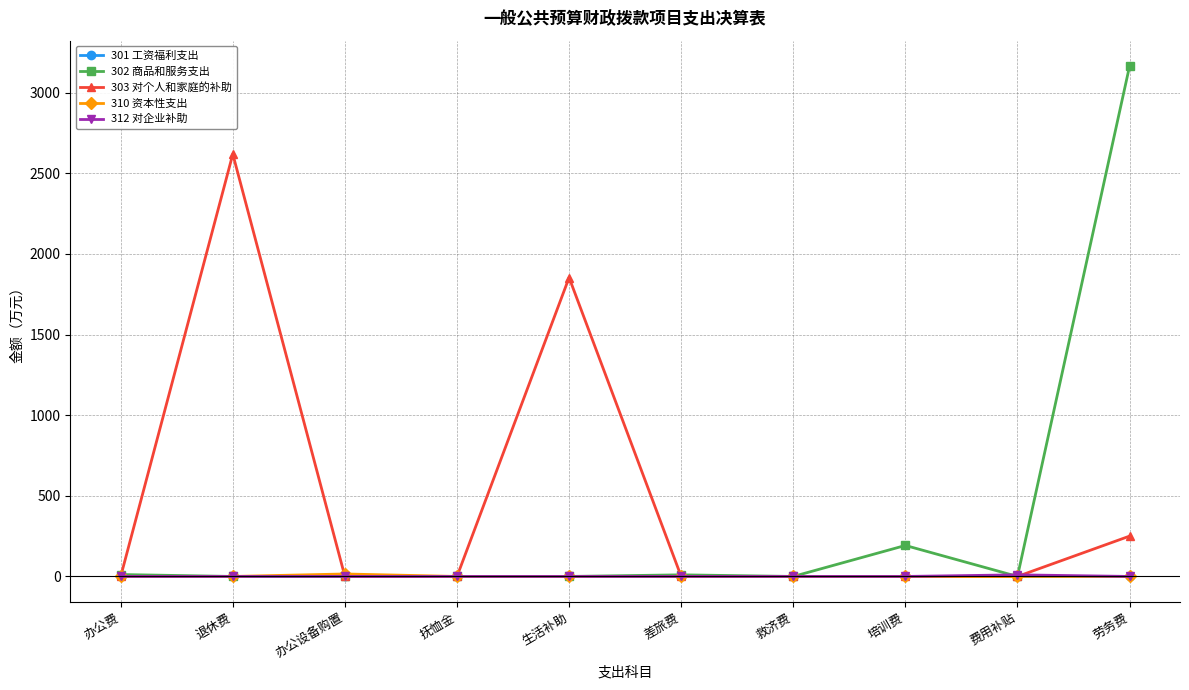

How many series are shown in this chart?

5